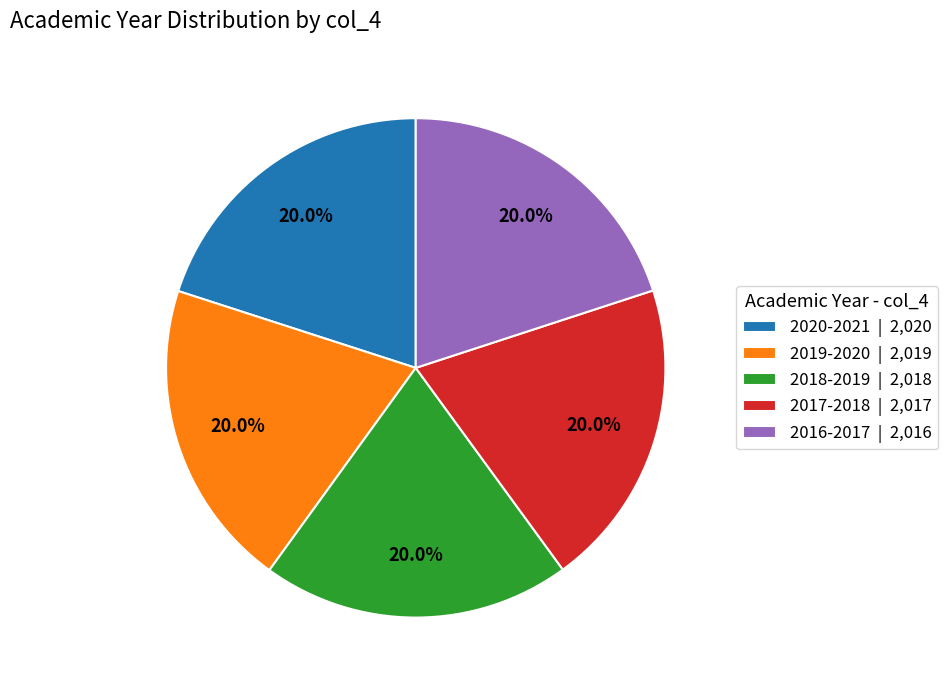

Is 2020-2021 | 2,020 the majority of the pie?

No